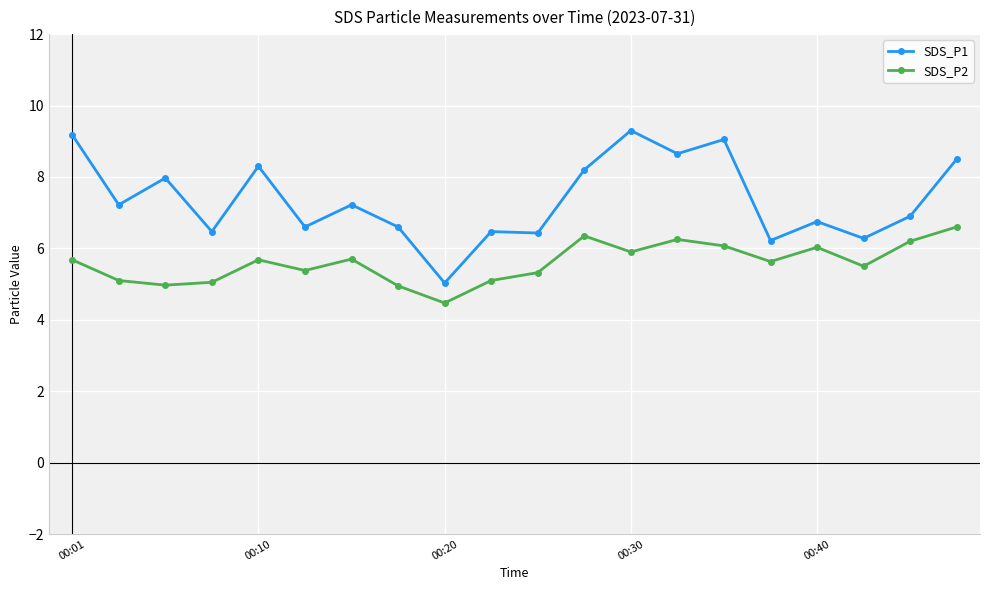

Which series has the largest total across all categories?

SDS_P1